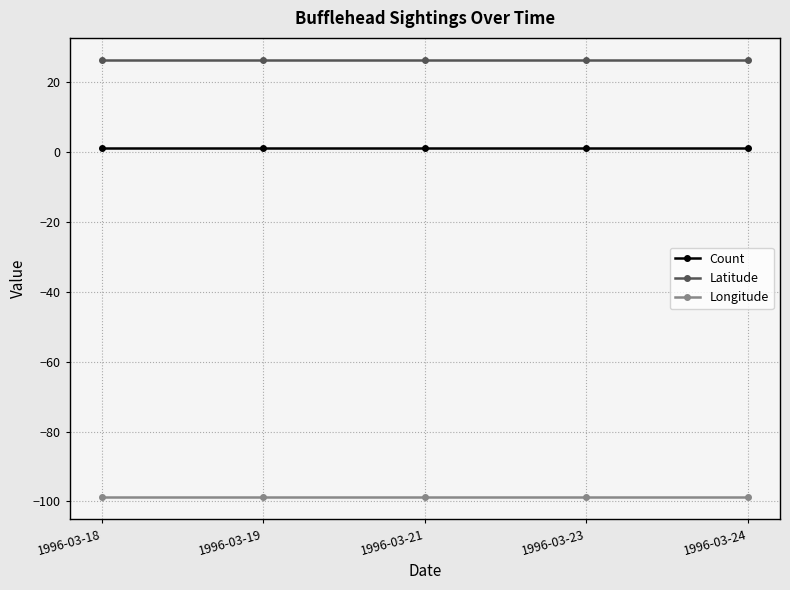

Is this an area chart (filled region under the line)?

No